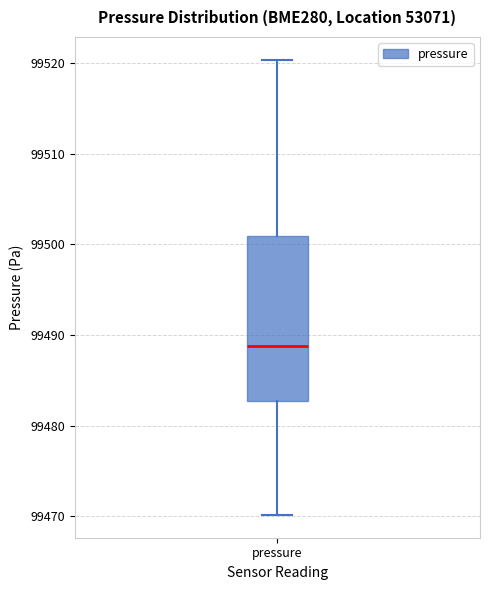

Transcribe this box plot: give where the median line is, the range the box spans, and where the two whiskers end, as read against the y-axis. The values are not printed on the chart, so give them approximately, as read against the axis.

median 99489, box 99483 to 99501, whiskers 99470 to 99520